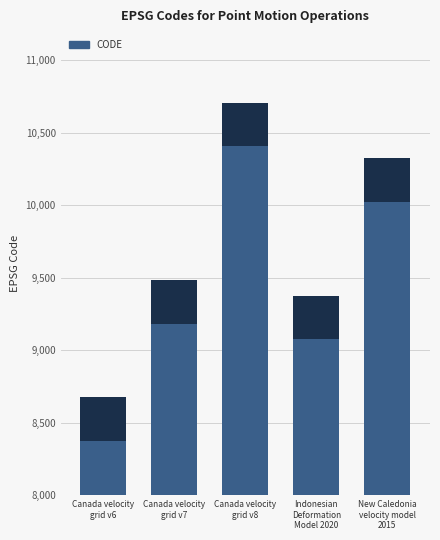

List the labels in order of value, smallest first.

Canada velocity
grid v6, Indonesian
Deformation
Model 2020, Canada velocity
grid v7, New Caledonia
velocity model
2015, Canada velocity
grid v8